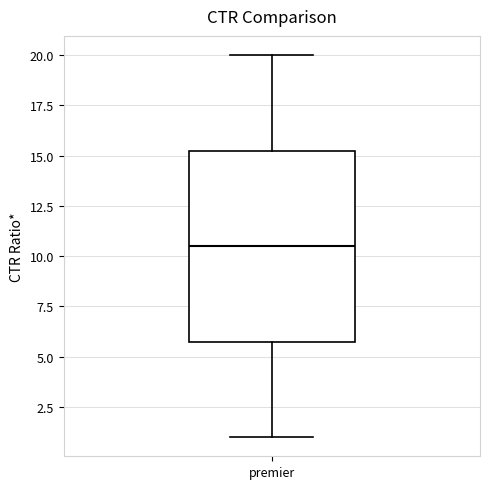

Read this box plot against the y-axis: the position of the median line, the range covered by the box, and the ends of both whiskers. The values are not printed on the chart, so give them approximately, as read against the axis.

median 10.5, box 6.0 to 15.5, whiskers 1.0 to 20.0